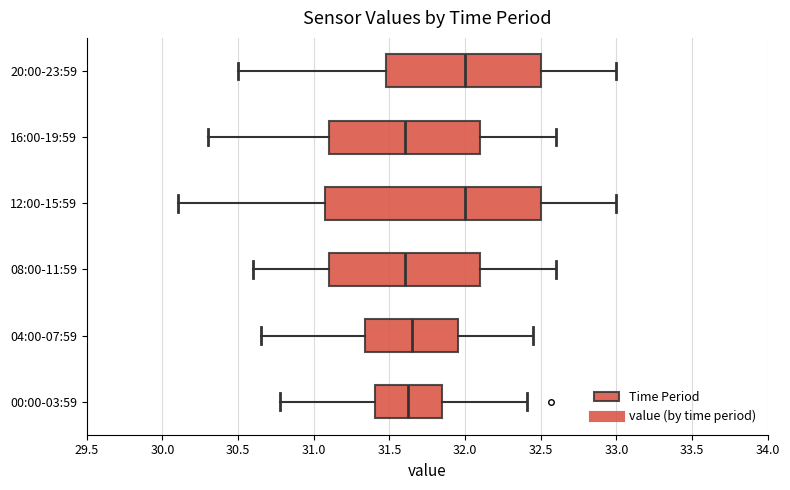

Which box is the widest, from its left edge to its right edge?

12:00-15:59